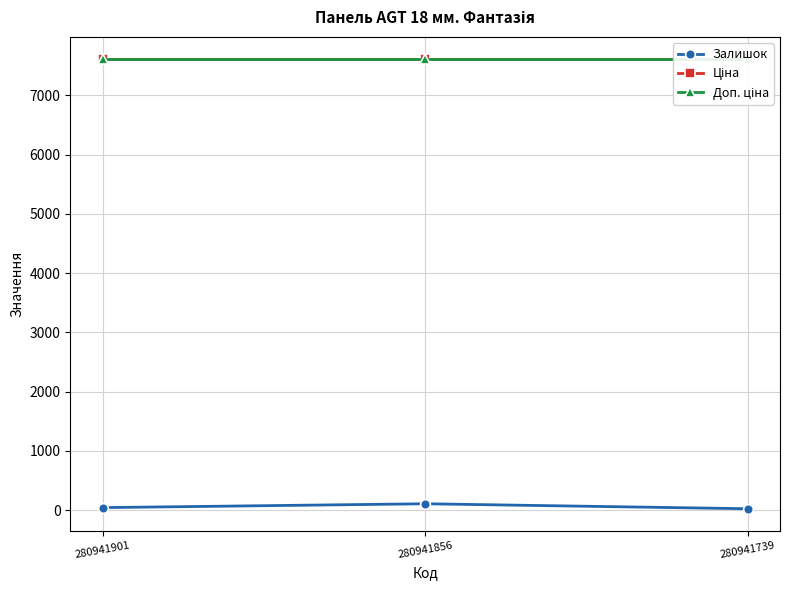

What is the maximum value shown in the chart?

7607.2